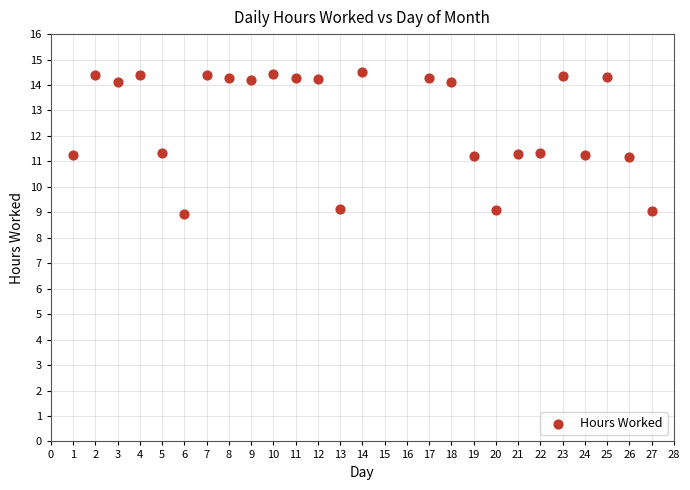

What is the range of X values (max minus min)?

26.0